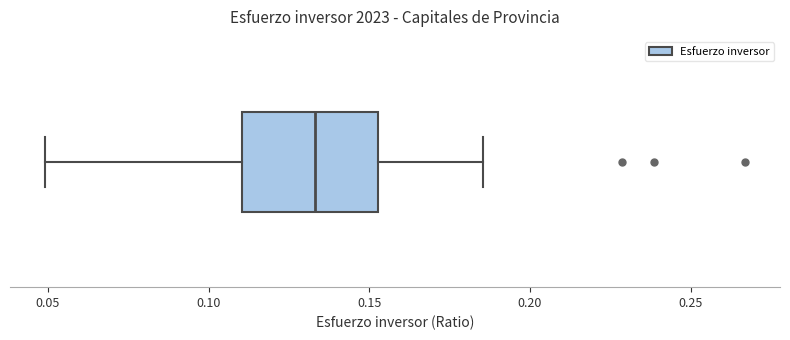

Where does the median line of the box sit on the x-axis? The values are not printed on the chart, so give them approximately, as read against the axis.

0.135